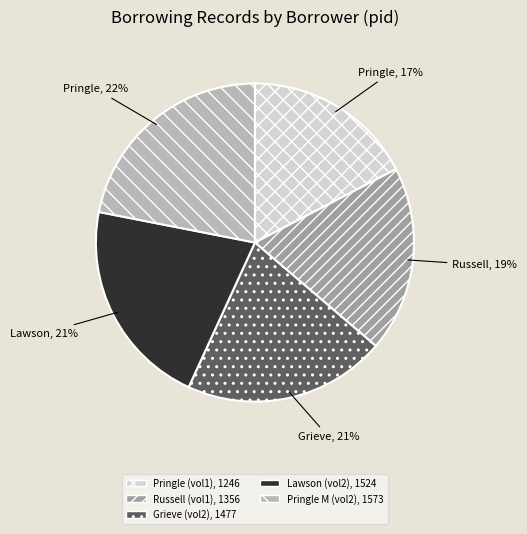

To the nearest percent, what portion does Grieve (vol2), 1477 represent?

21%